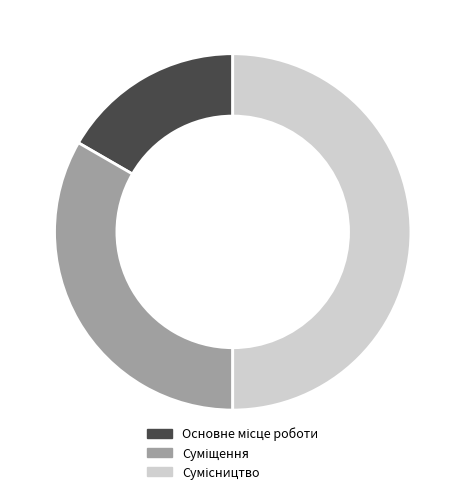

To the nearest percent, what is the average slice percentage?

33%